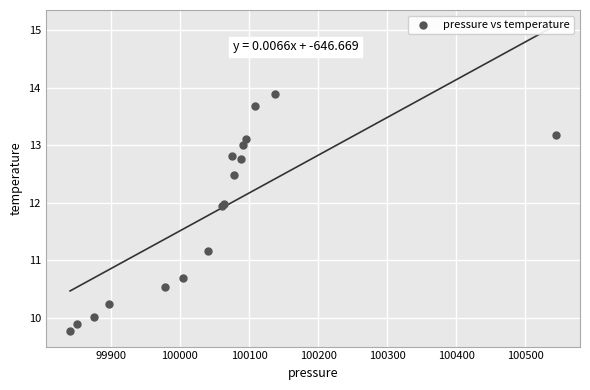

What Y value in the scatter plot is closest to 11?

11.2